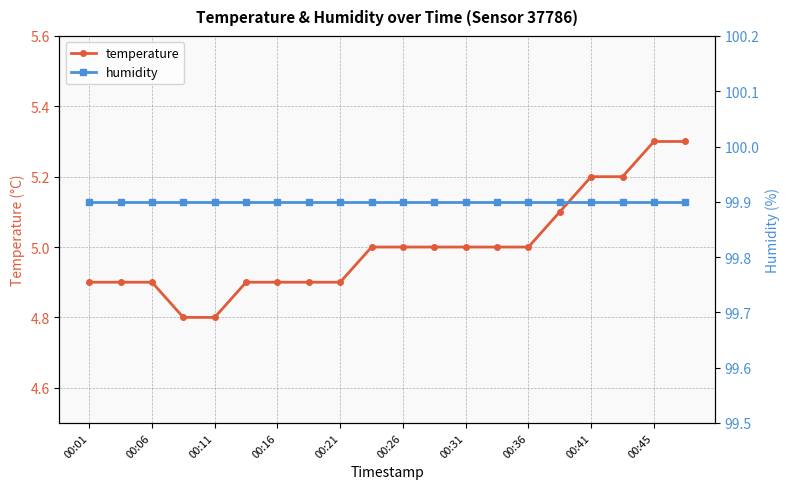

List the series in order of their peak value, lowest first.

temperature, humidity